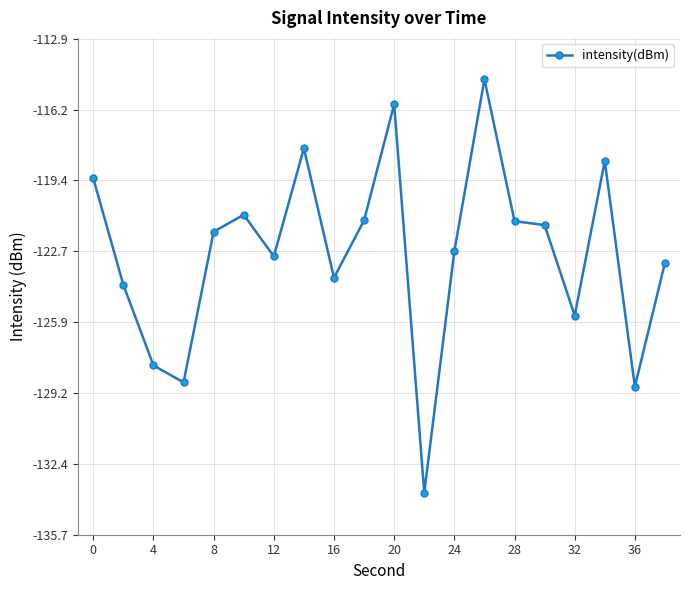

What is the difference between the maximum and second lowest values?

14.1